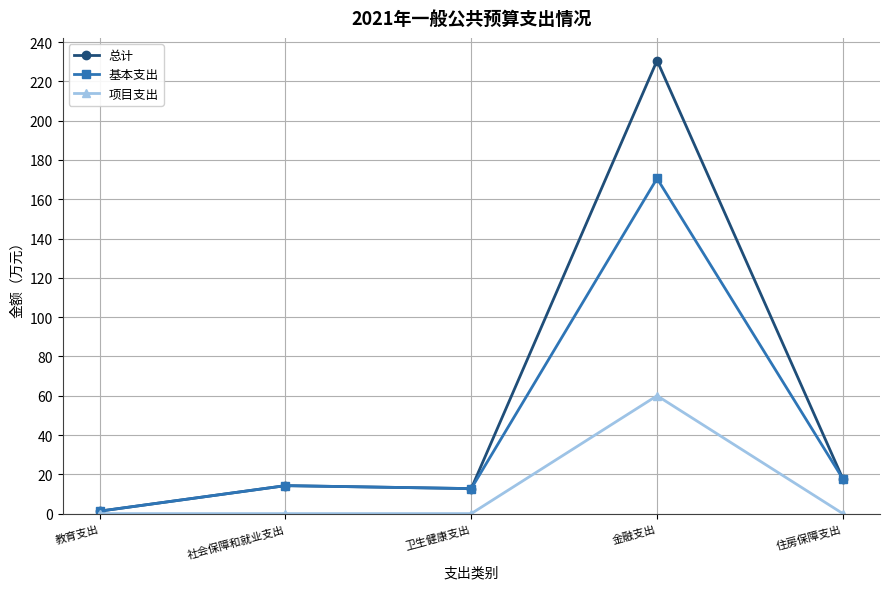

What is the label of the 5th point from the left?

住房保障支出